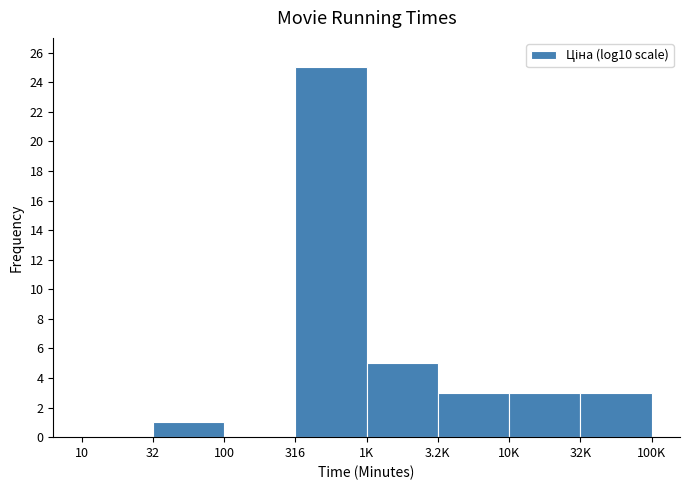

Reading left to right, list all the values displayed in this chart.

10=0	32=1	100=0	316=25	1K=5	3.2K=3	10K=3	32K=3